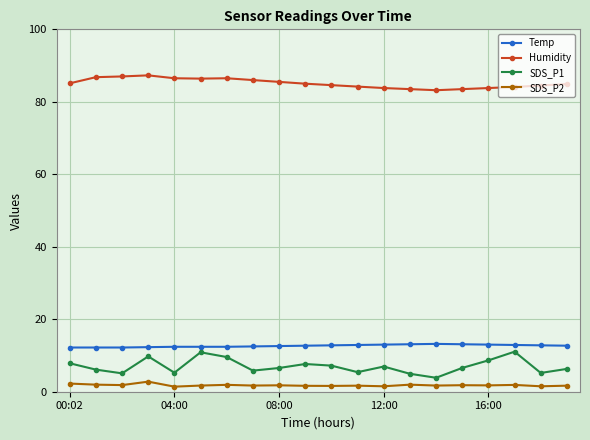

How many lines are shown in the chart?

4